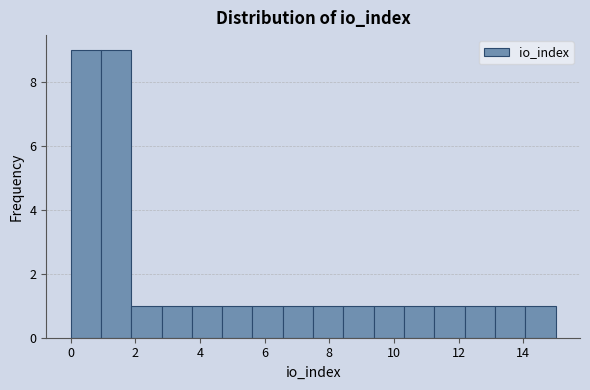

Reading left to right, list every bar in this chart as the range it spans on the x-axis followed by its height. Neither the bar edges nor the heights are printed on the chart, so give them approximately, as read against the axes.

0.0 to 1.0: 9
1.0 to 1.8: 9
1.8 to 2.8: 1
2.8 to 3.8: 1
3.8 to 4.6: 1
4.6 to 5.6: 1
5.6 to 6.6: 1
6.6 to 7.6: 1
7.6 to 8.4: 1
8.4 to 9.4: 1
9.4 to 10.4: 1
10.4 to 11.2: 1
11.2 to 12.2: 1
12.2 to 13.2: 1
13.2 to 14.0: 1
14.0 to 15.0: 1